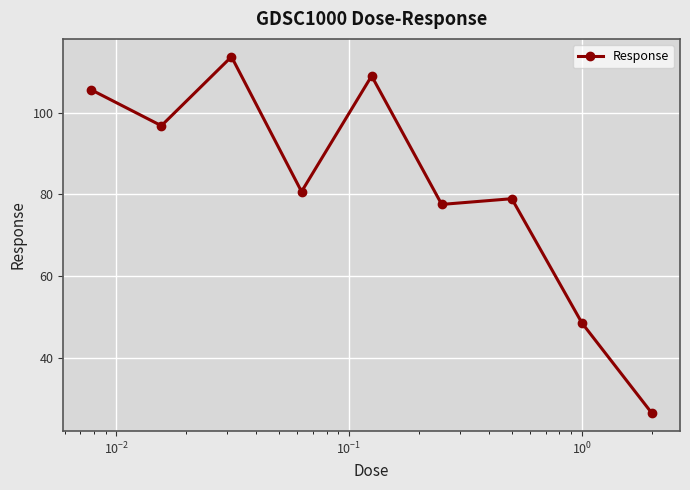

What is the value of the 6th point from the left?

77.6